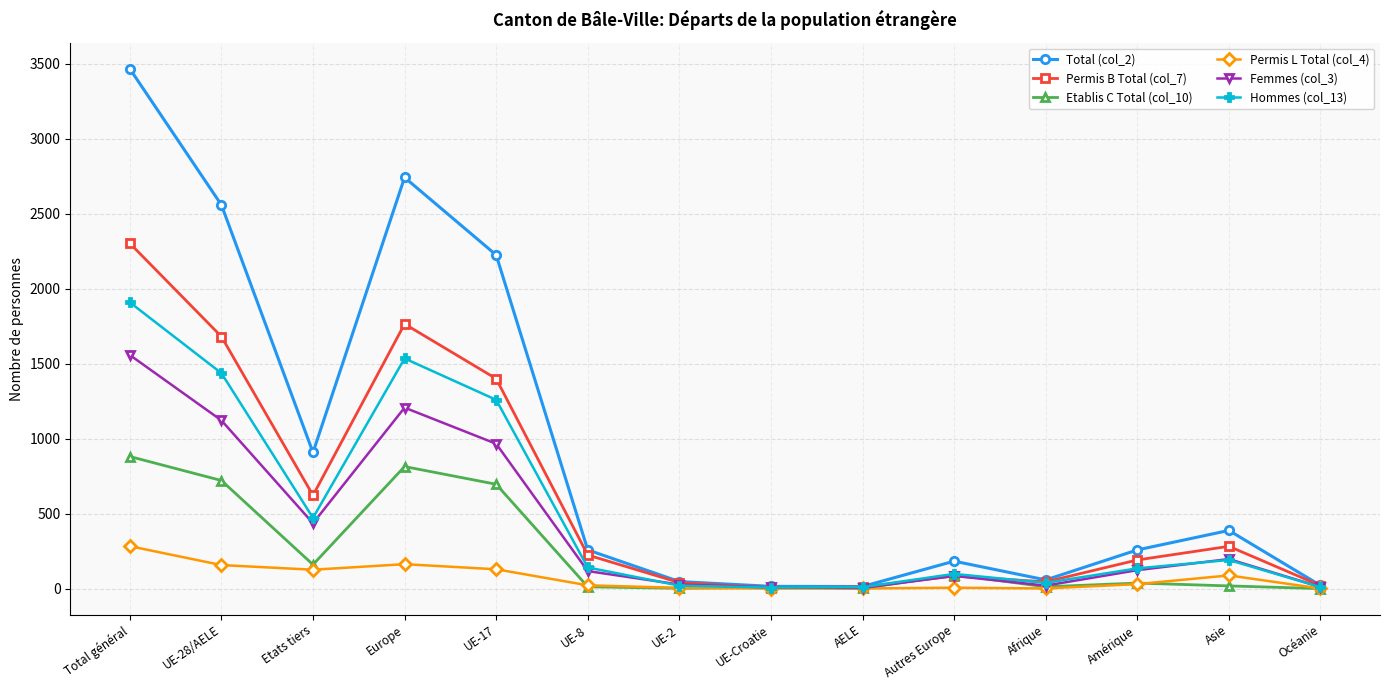

What is the greatest value displayed?

3467